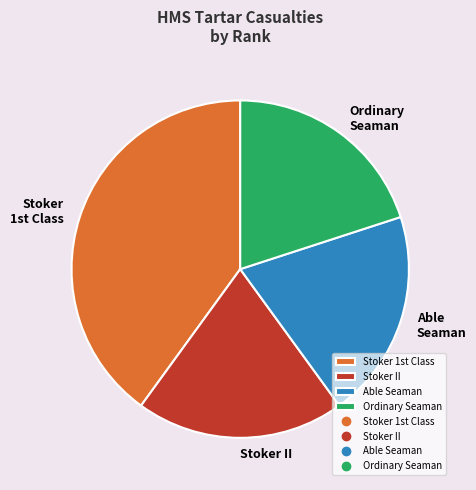

Is the sum of Able Seaman and Ordinary Seaman greater than half?

No